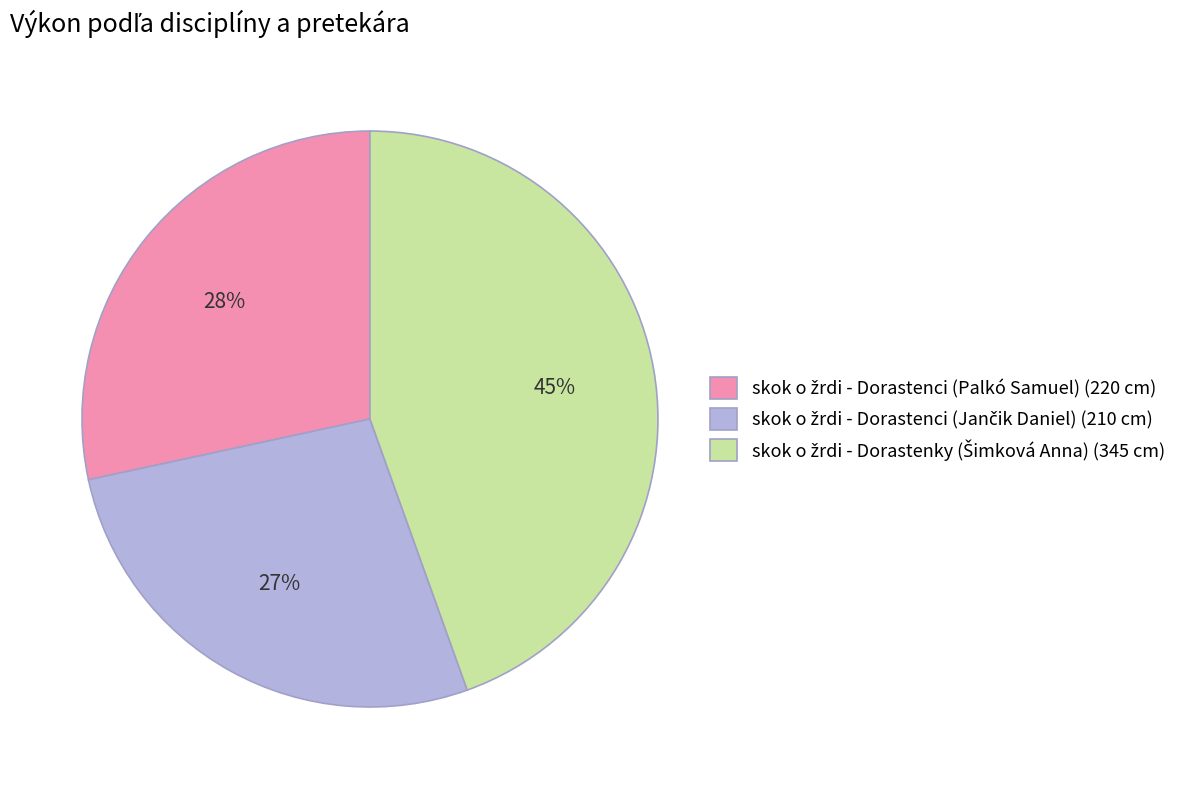

Does any single category account for the majority?

No